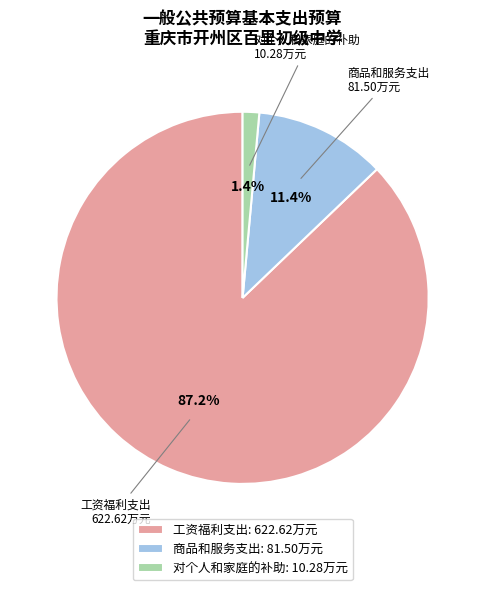

How many segments does this pie chart have?

3